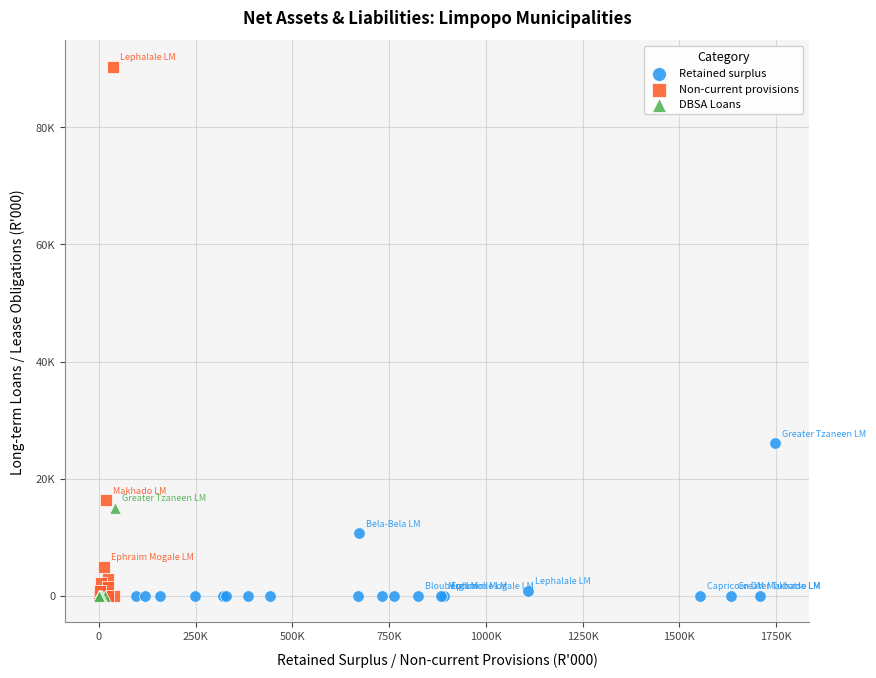

Which series contains the highest Y value?

Non-current provisions